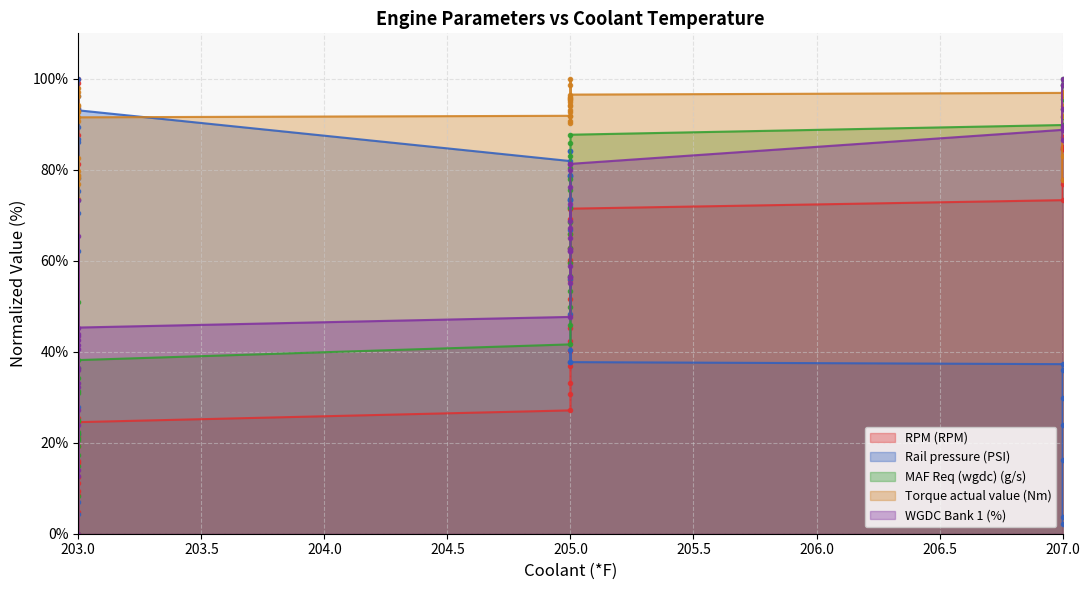

At which label is Rail pressure (PSI) closest to 50?

205